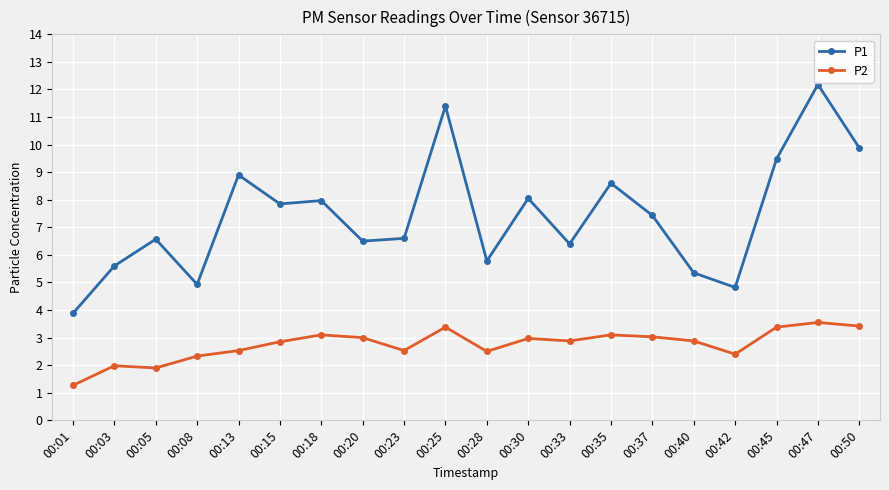

Which series has the largest range (max minus min)?

P1